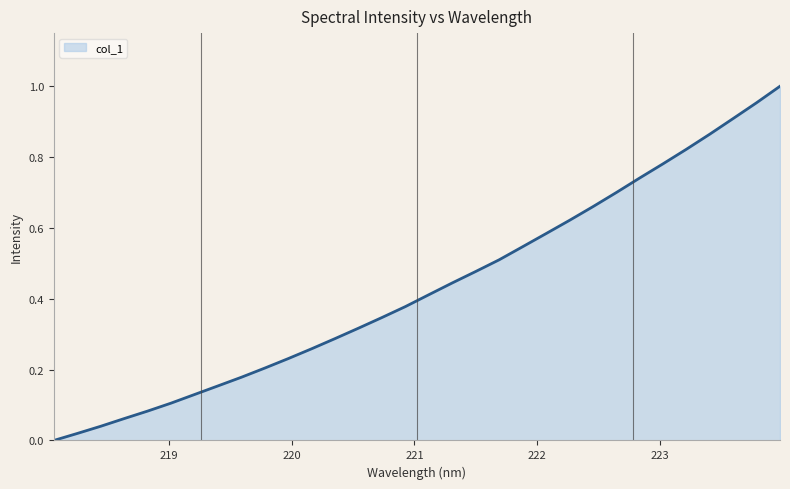

Does the chart display data point markers on the line(s)?

No